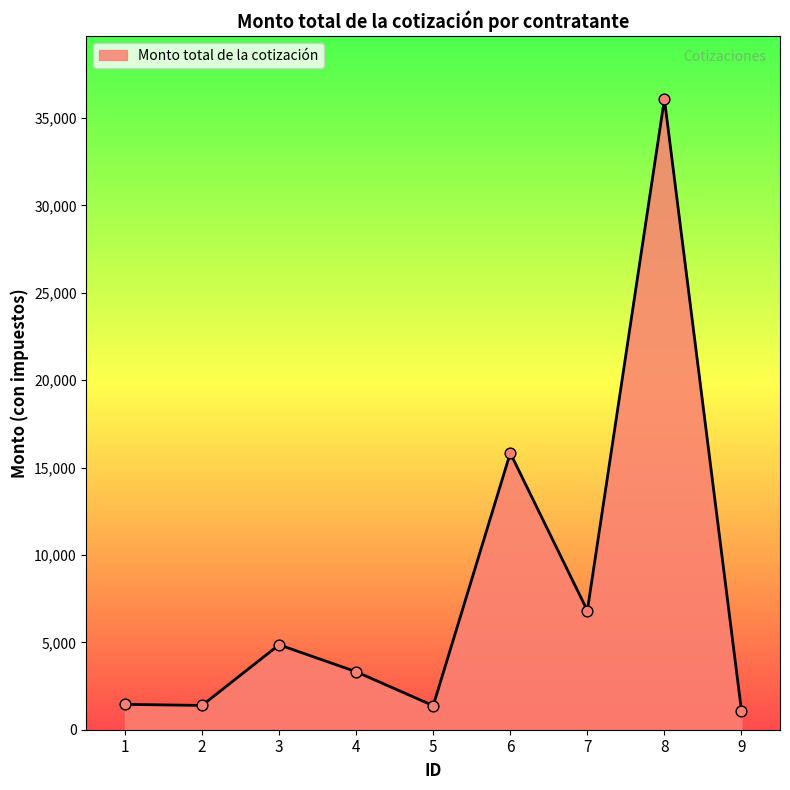

What is the change in value from 7 to 8?

+29271.6